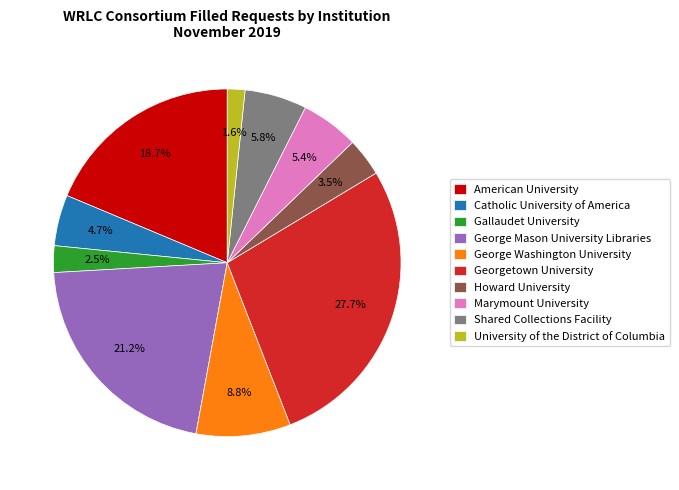

To the nearest percent, what is the difference between the largest and smallest slice percentages?

26%